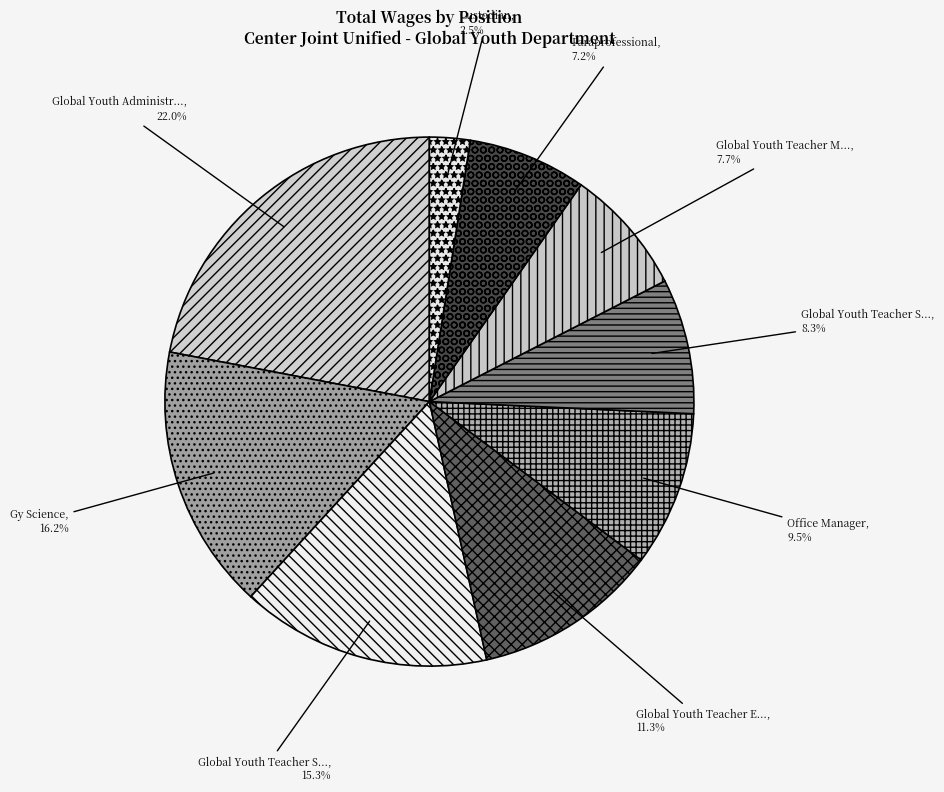

How many segments does this pie chart have?

9